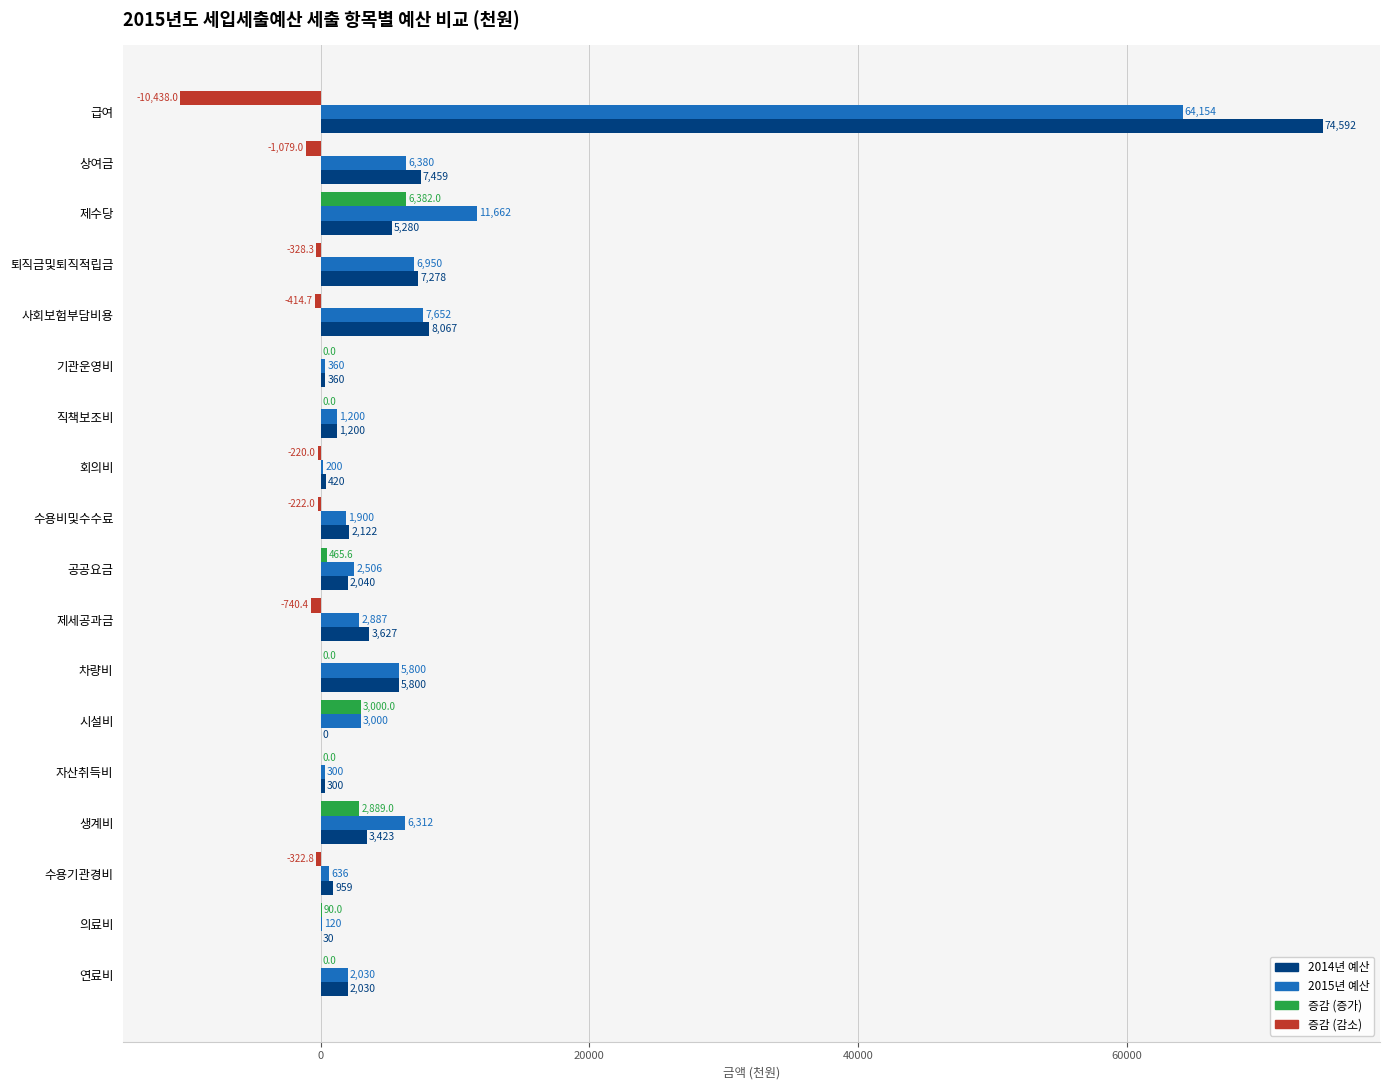

The 2015년 예산 series shows 2030.0 at 연료비. True or false?

True